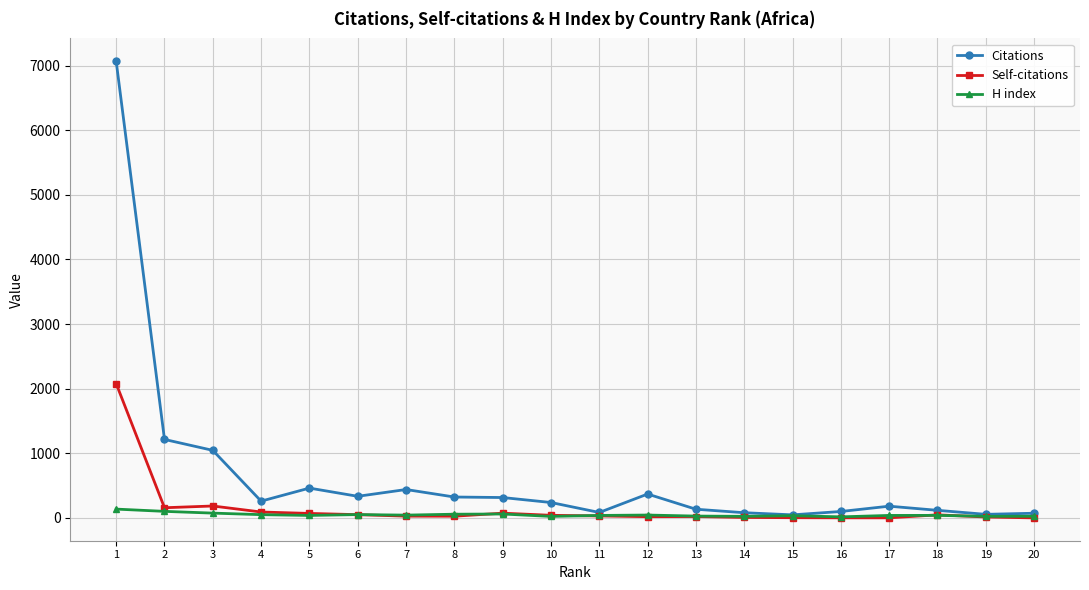

Is this an area chart (filled region under the line)?

No